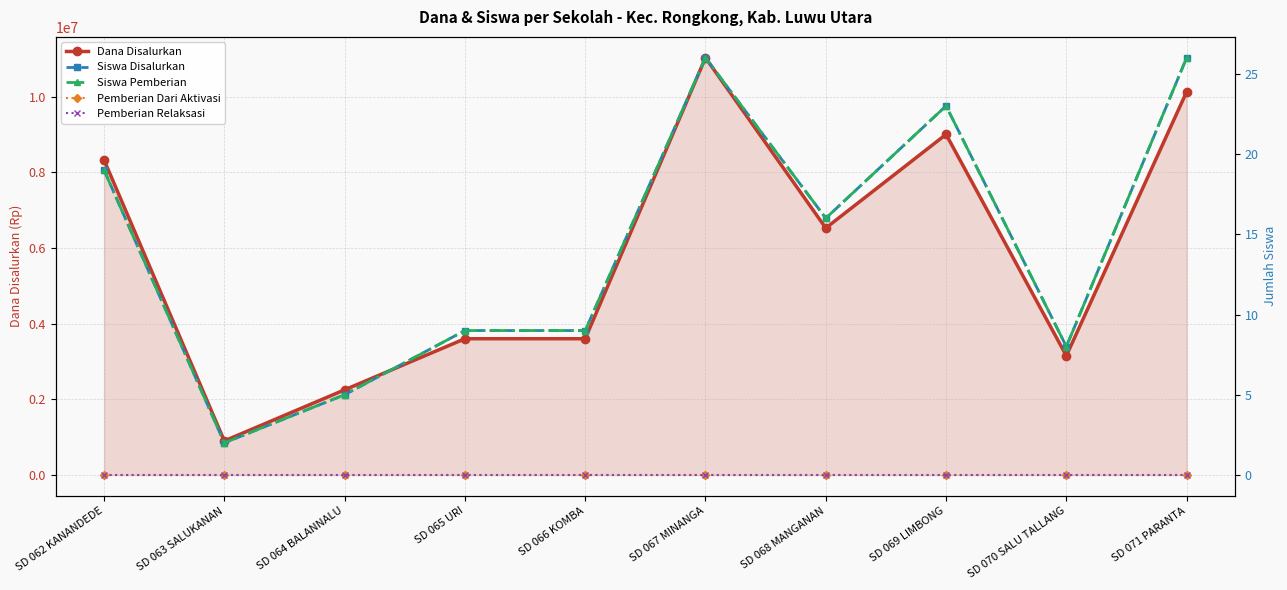

Rank the series at SD 068 MANGANAN from highest to lowest value.

Dana Disalurkan, Siswa Disalurkan, Siswa Pemberian, Pemberian Dari Aktivasi, Pemberian Relaksasi